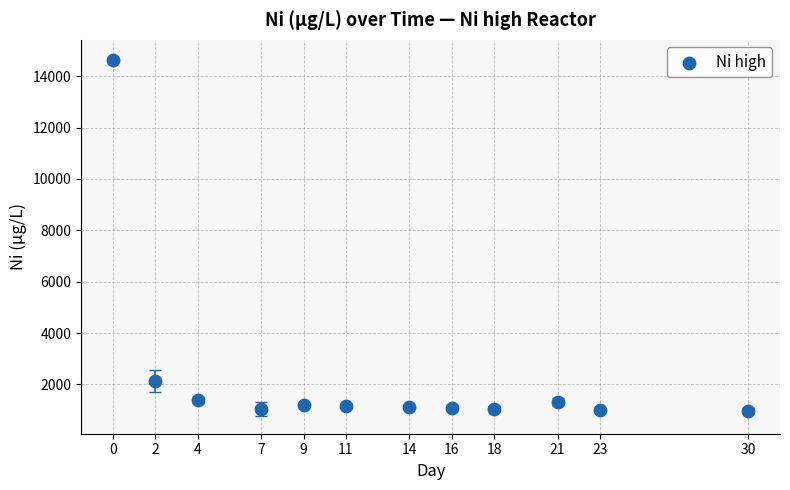

What Y value in the scatter plot is closest to 7808?

2137.6